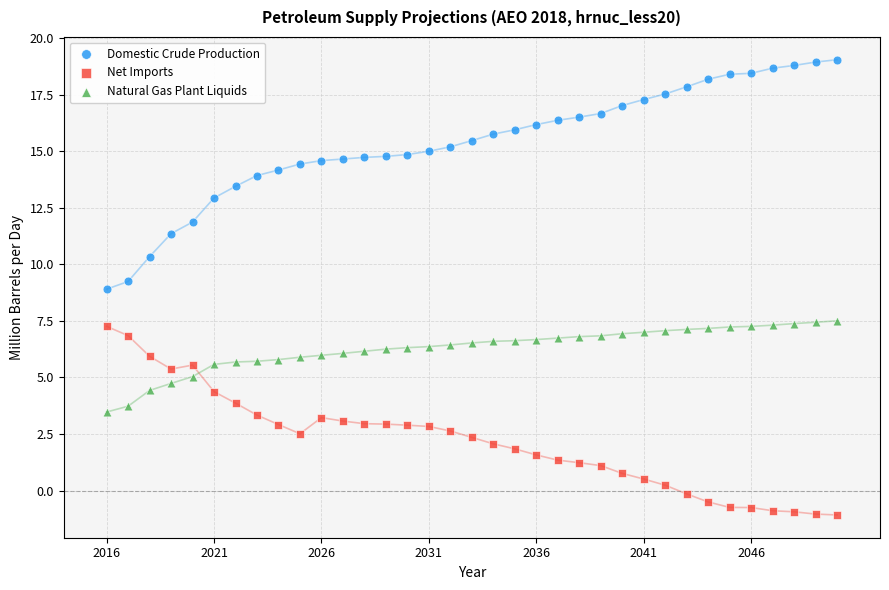

Across all data points, what is the range of X values (max minus min)?

34.0